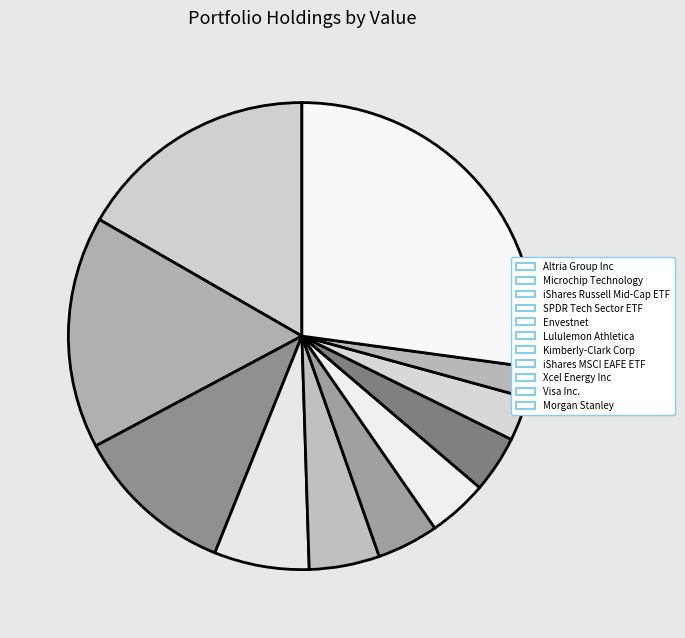

How many slices are in this pie chart?

11